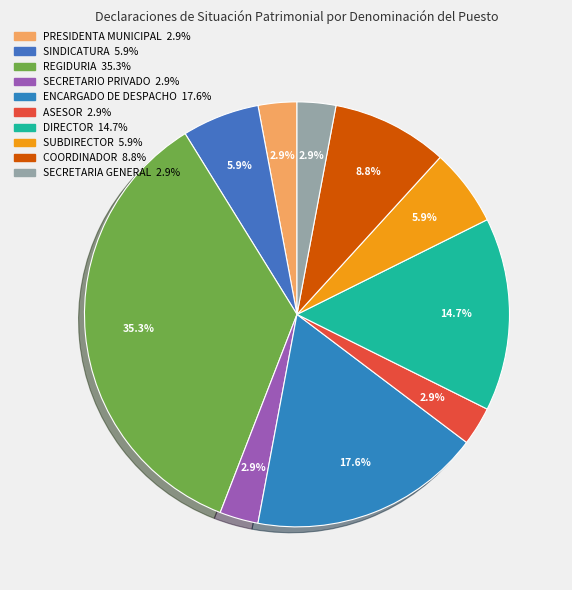

To the nearest percent, what portion does REGIDURIA represent?

35%